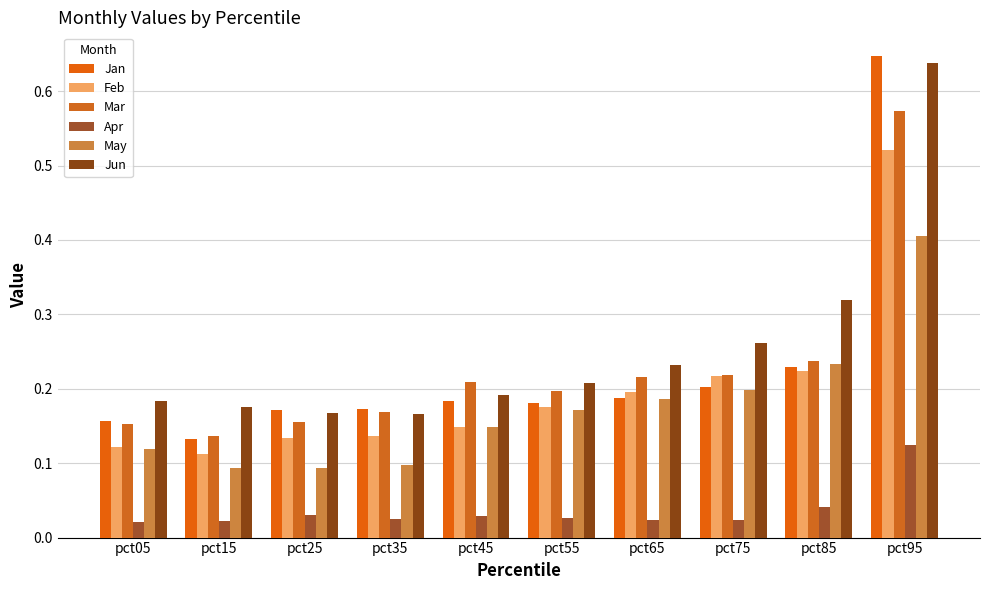

List the series in order of their peak value, highest first.

Jan, Jun, Mar, Feb, May, Apr